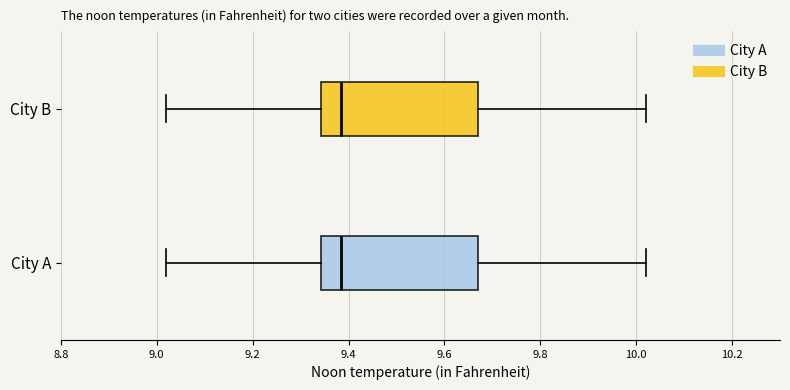

Reading bottom to top, read every box against the x-axis: the position of its median line, the range the box covers, and the ends of its whiskers. The values are not printed on the chart, so give them approximately, as read against the axis.

City A: median 9.38, box 9.34 to 9.68, whiskers 9.02 to 10.02
City B: median 9.38, box 9.34 to 9.68, whiskers 9.02 to 10.02